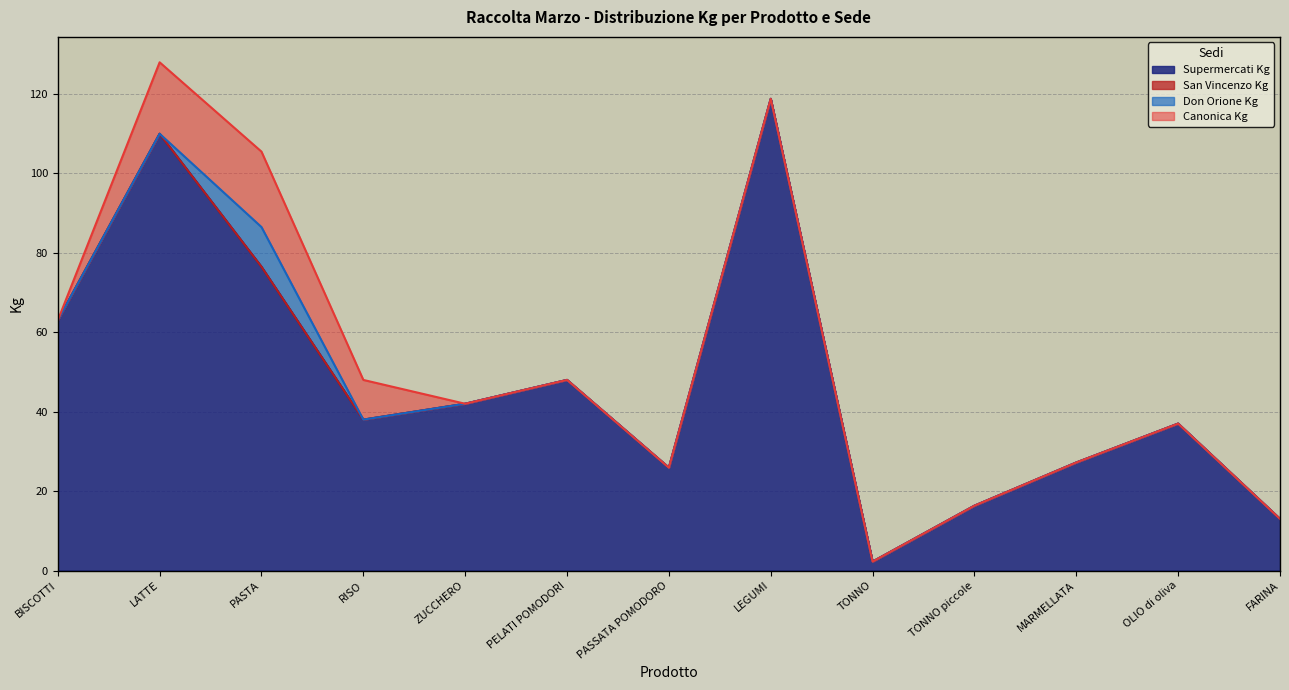

True or false: San Vincenzo Kg and Canonica Kg cross at least once.

False